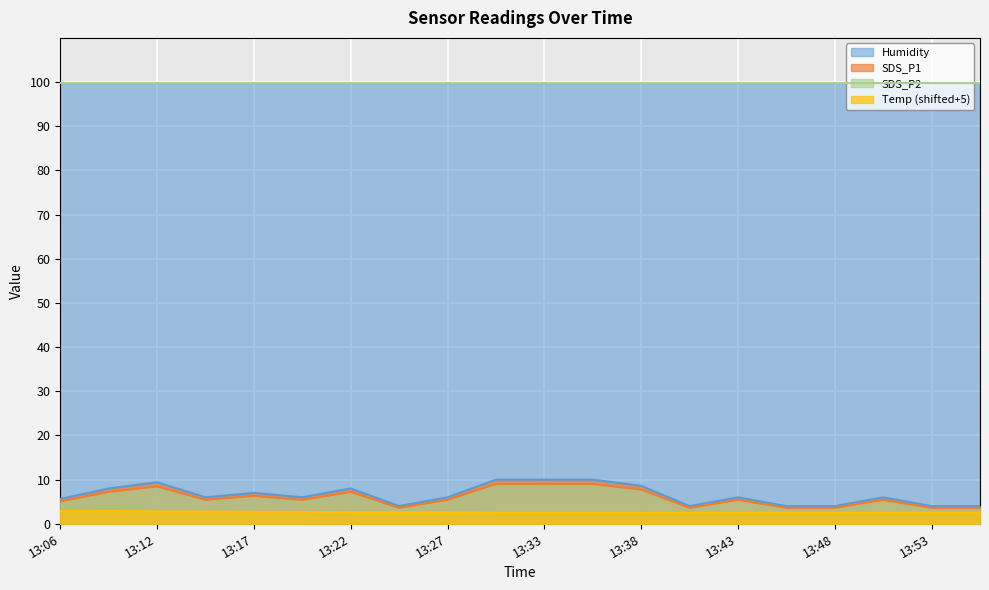

At which label is SDS_P1 closest to 7?

13:17